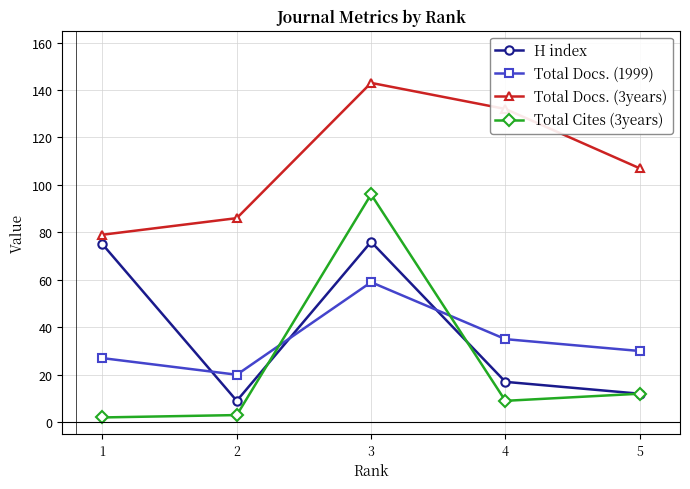

Rank the series by their maximum value, from lowest to highest.

Total Docs. (1999), H index, Total Cites (3years), Total Docs. (3years)